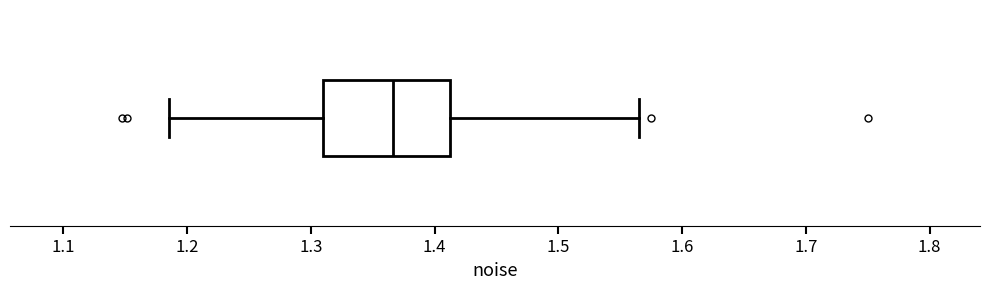

Read this box plot against the x-axis: the position of the median line, the range covered by the box, and the ends of both whiskers. The values are not printed on the chart, so give them approximately, as read against the axis.

median 1.37, box 1.31 to 1.41, whiskers 1.19 to 1.57